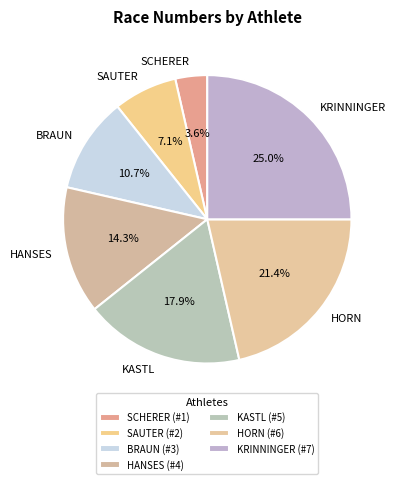

Approximately how many times larger is the value at HORN compared to HANSES?

1.5